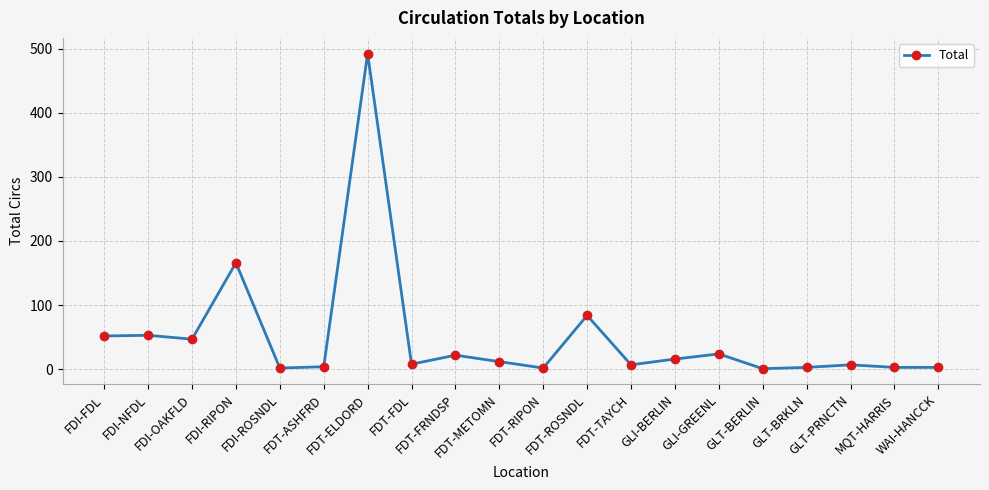

How many lines are shown in the chart?

1